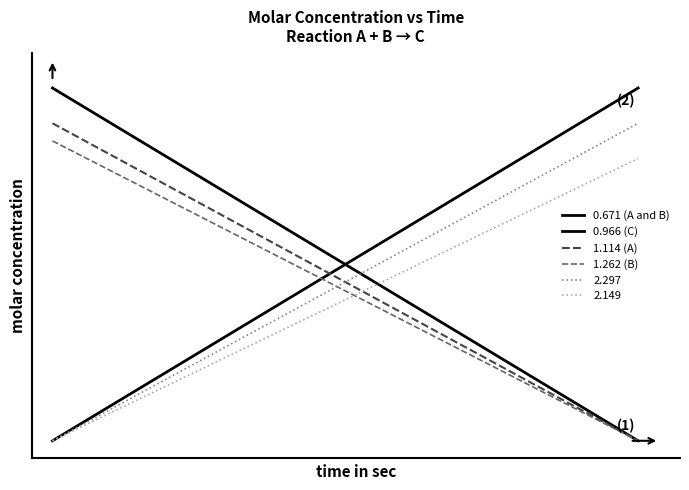

True or false: 0.966 (C) and 0.671 (A and B) cross at least once.

False